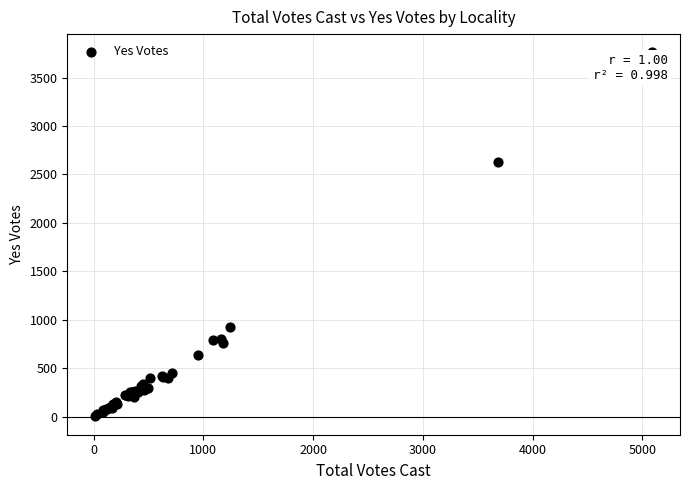

What Y value in the scatter plot is closest to 1883?

2632